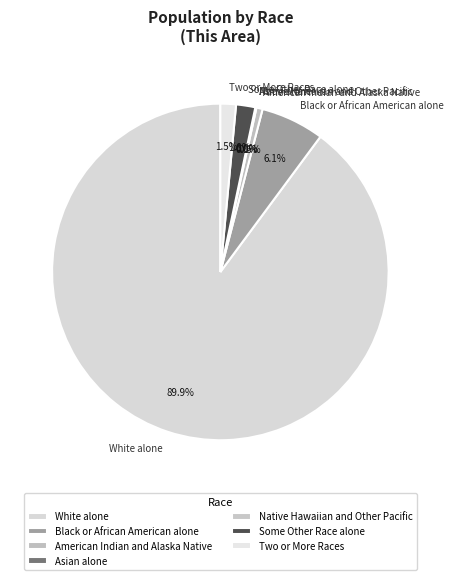

Count the number of slices in the pie.

7